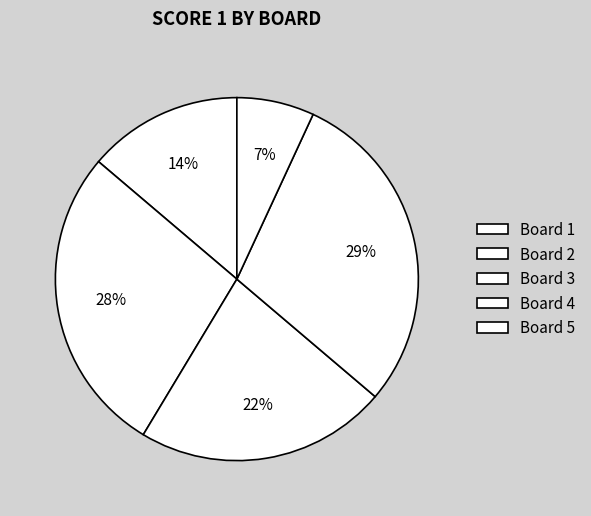

The Board 5 slice represents 7% of the pie. True or false?

True